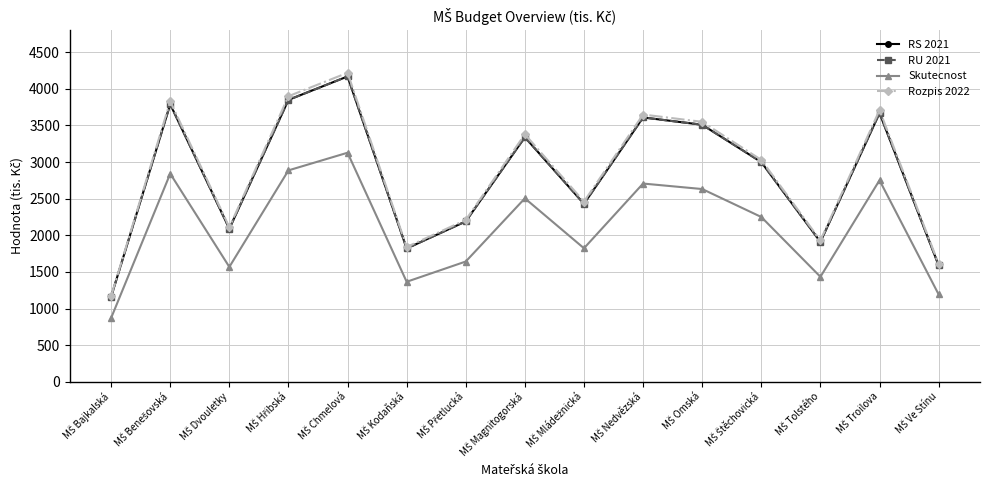

The value of RS 2021 at MŠ Magnitogorská is 3340. True or false?

True